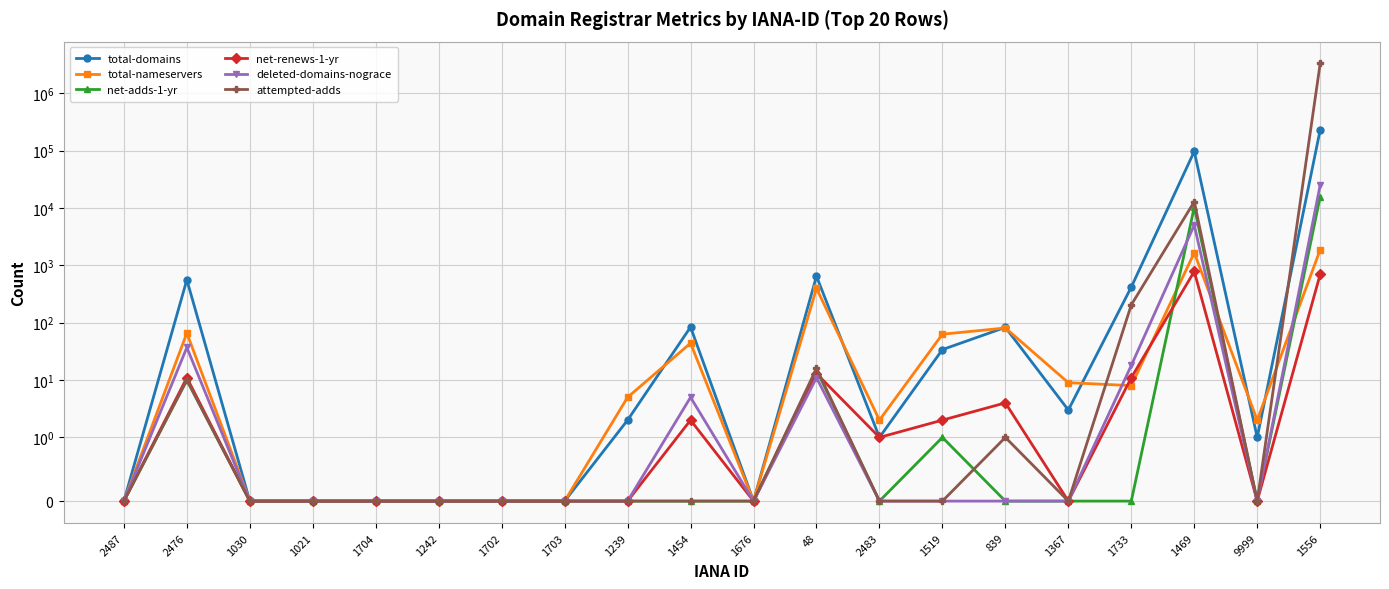

What is the sum of all net-renews-1-yr values?

1528